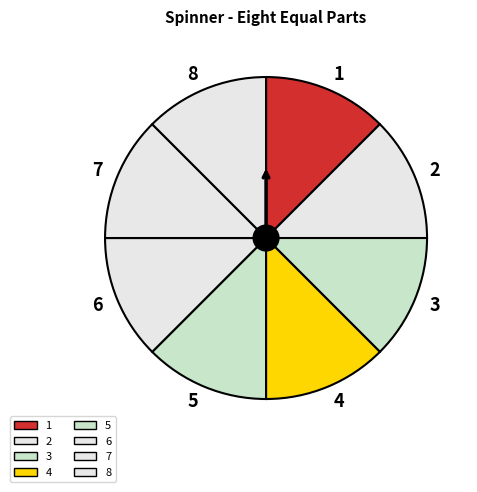

Does any single category account for the majority?

No